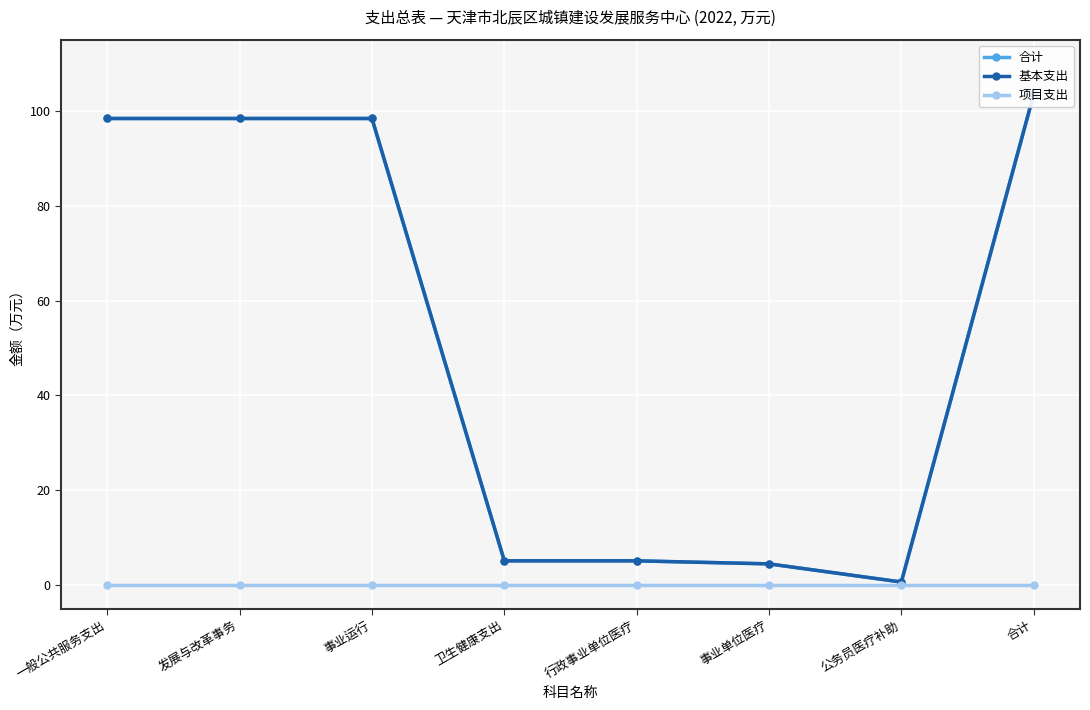

At how many categories does at least one series exceed 98?

4